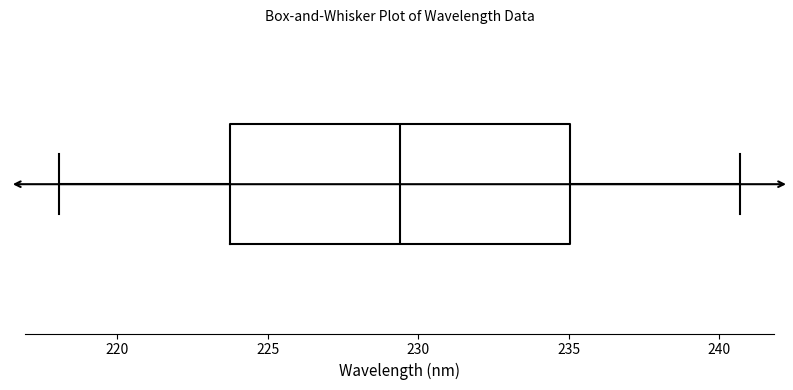

Transcribe this box plot: give where the median line is, the range the box spans, and where the two whiskers end, as read against the x-axis. The values are not printed on the chart, so give them approximately, as read against the axis.

median 229.5, box 223.5 to 235.0, whiskers 218.0 to 240.5